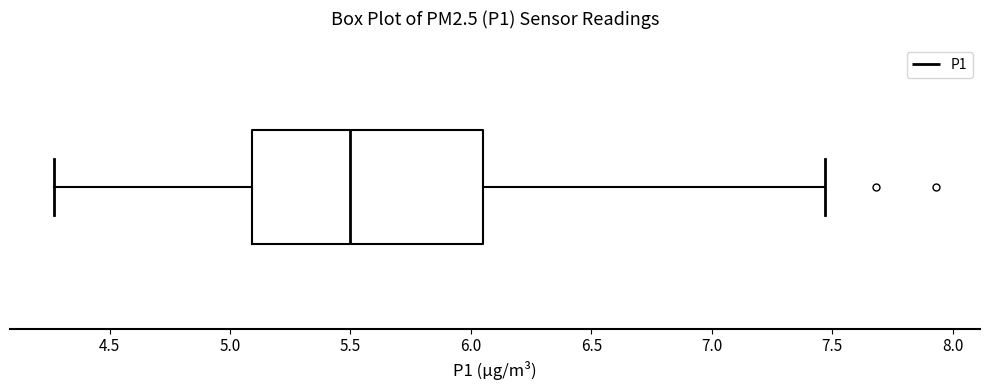

Where does the right whisker of the box end on the x-axis? The values are not printed on the chart, so give them approximately, as read against the axis.

7.45